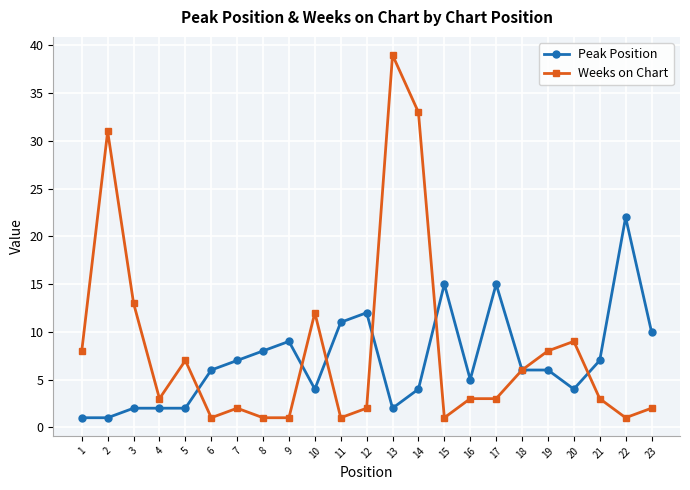

True or false: Peak Position has a value of 1 at 16.

False